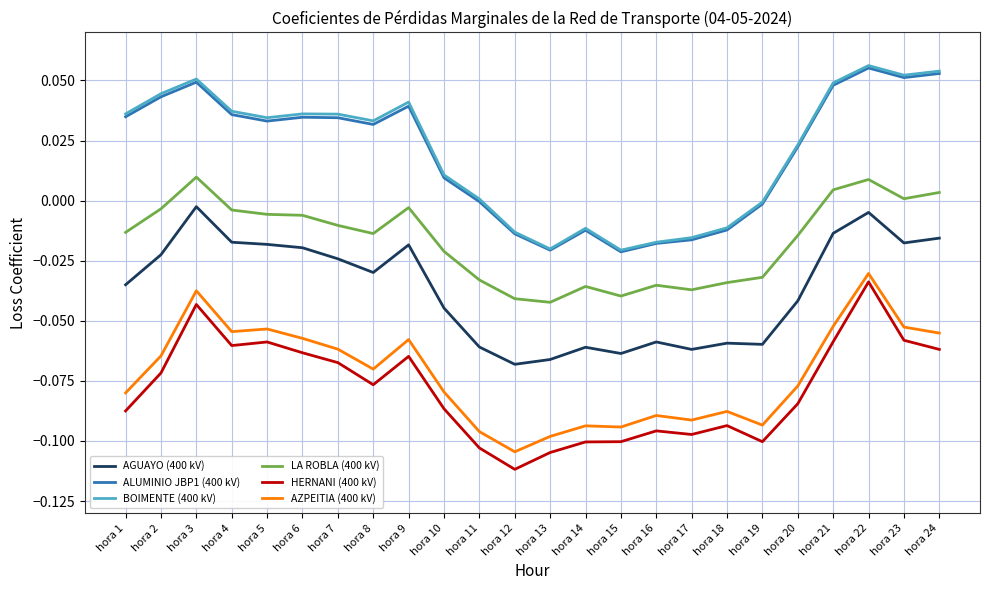

True or false: LA ROBLA (400 kV) and ALUMINIO JBP1 (400 kV) intersect in this chart.

False